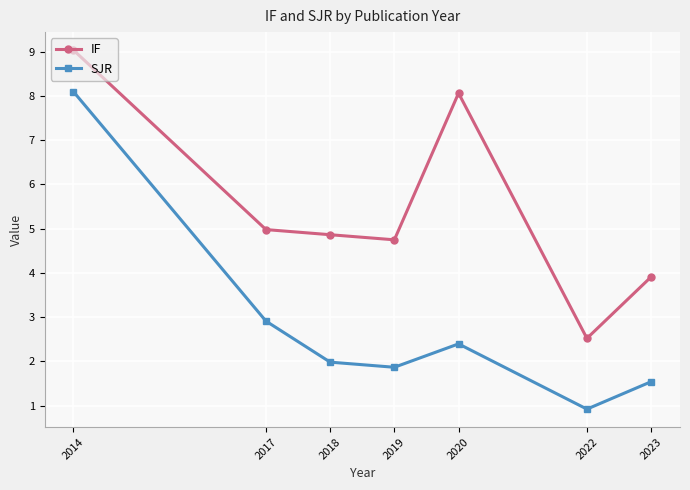

Is the value of SJR at 2020 greater than the value of IF at 2014?

No